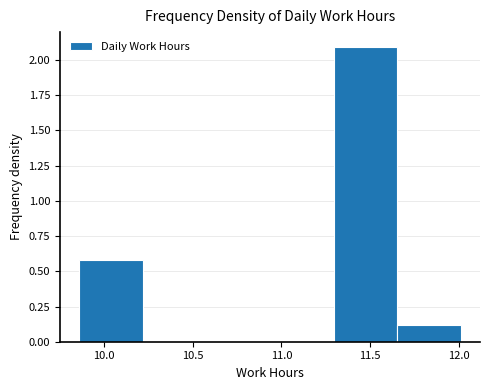

Reading left to right, transcribe this chart: for each bar, give the range it covers on the x-axis and its height. Neither the bar edges nor the heights are printed on the chart, so give them approximately, as read against the axes.

9.85 to 10.20: 0.6
10.20 to 10.60: 0
10.60 to 10.95: 0
10.95 to 11.30: 0
11.30 to 11.65: 2.1
11.65 to 12.00: 0.1